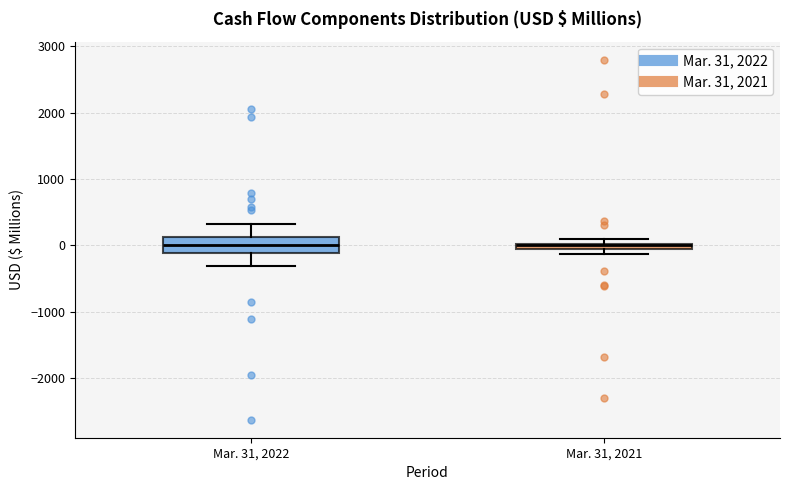

Where does the upper whisker of the box for Mar. 31, 2022 end on the y-axis? The values are not printed on the chart, so give them approximately, as read against the axis.

300